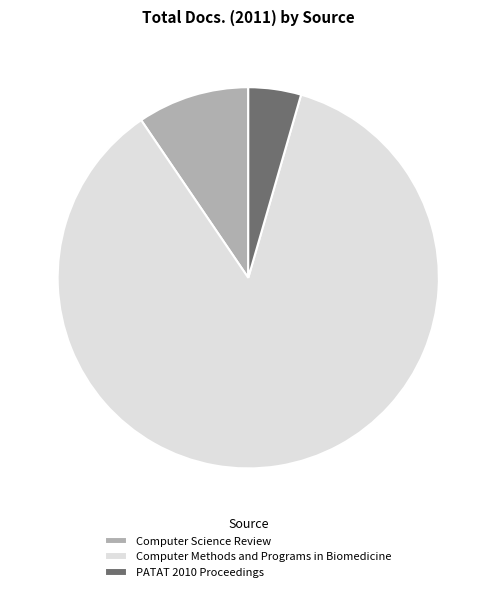

Which slice is the smallest?

PATAT 2010 Proceedings